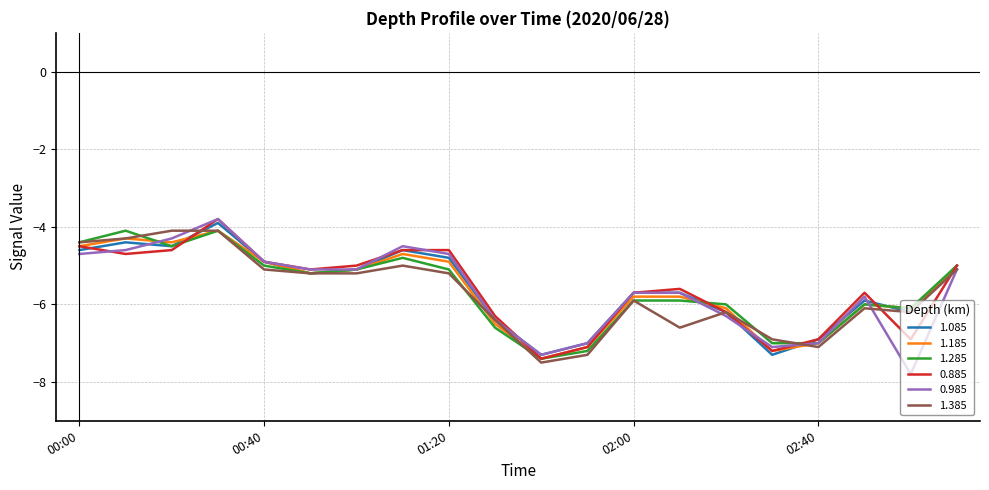

What is the lowest value of the 1.285 series?

-7.4